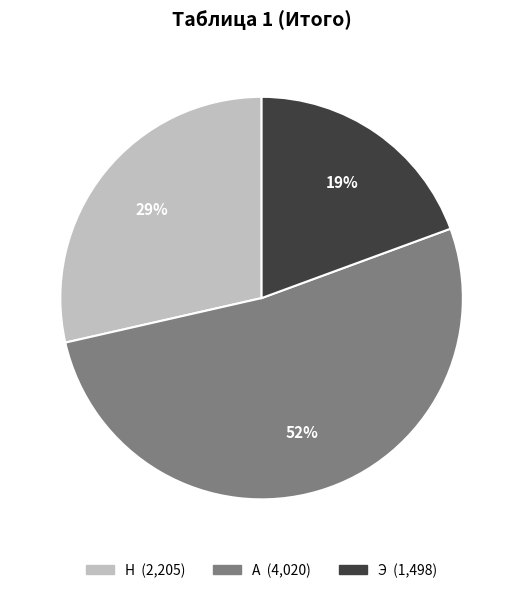

To the nearest percent, what percentage of the pie is Н?

29%